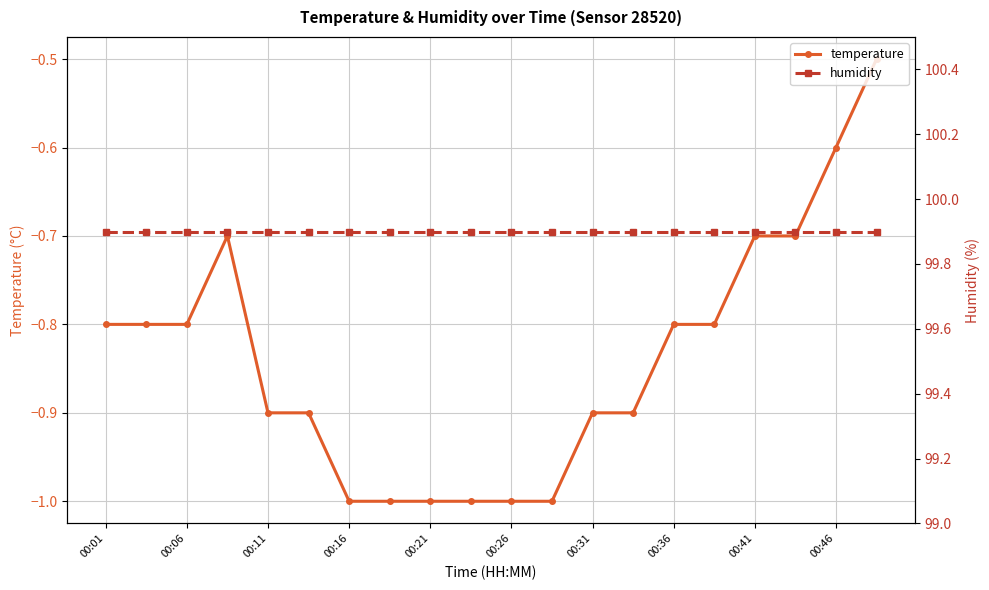

What is the average value of the humidity series?

99.9